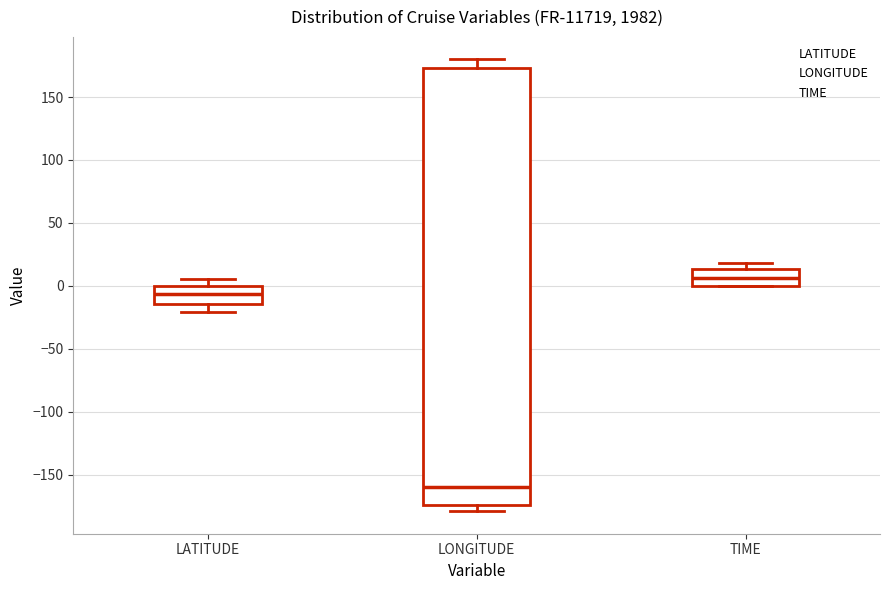

Which box has the highest median line?

TIME